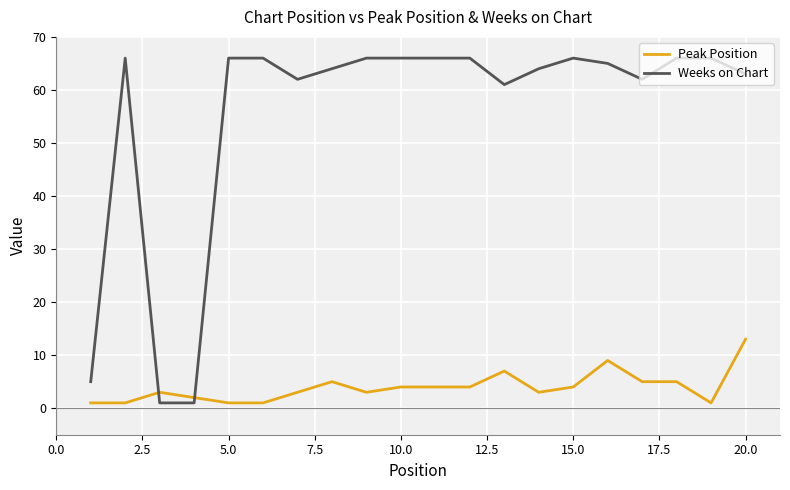

What is the average value of the Peak Position series?

4